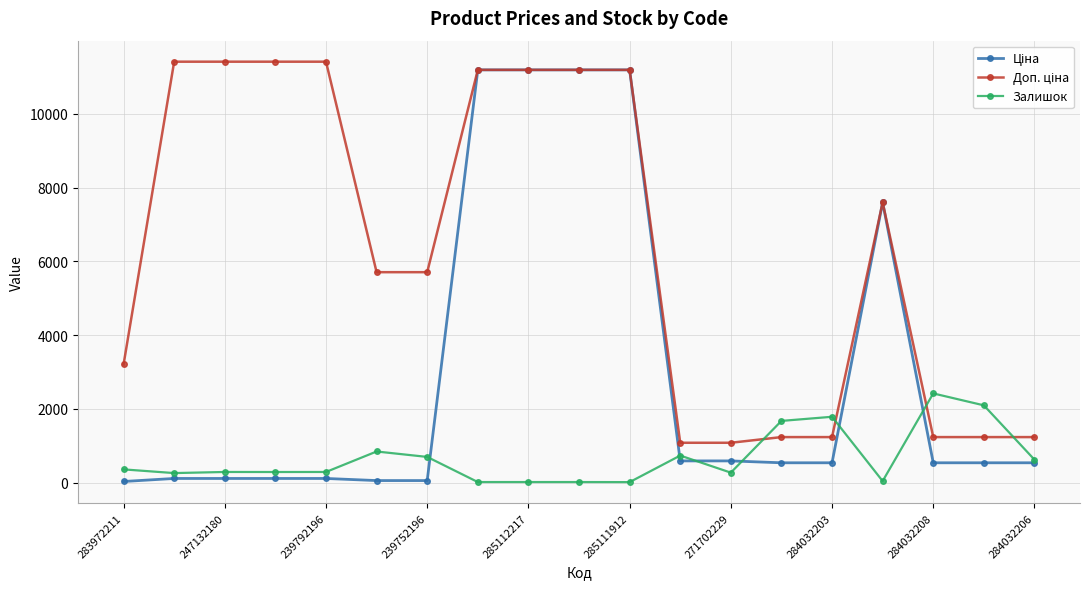

What is the highest value of the Залишок series?

2419.0